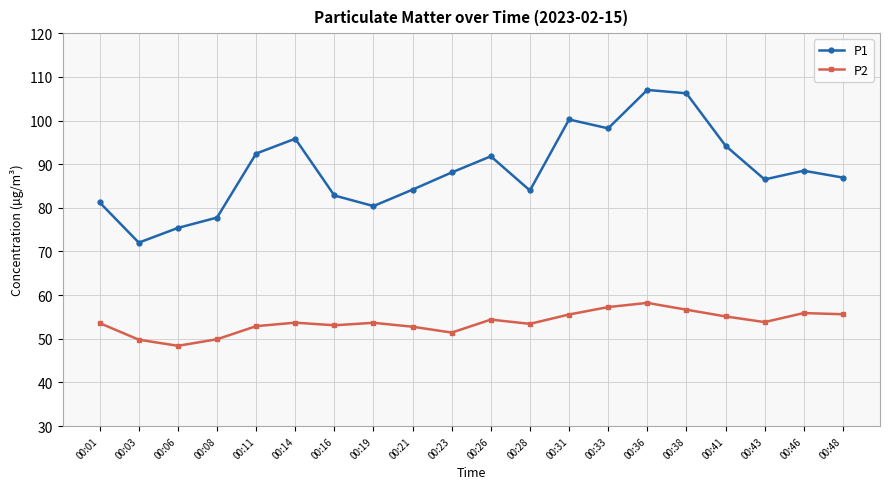

True or false: P1 has a value of 34.3 at 00:19.

False